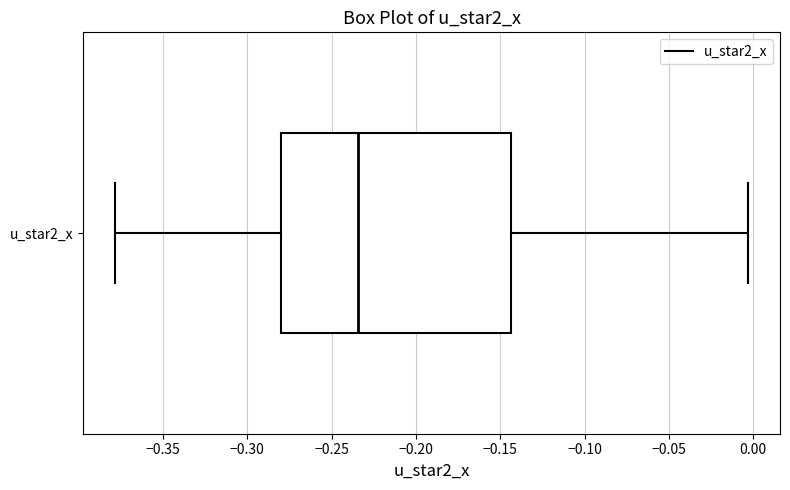

Transcribe this box plot: give where the median line is, the range the box spans, and where the two whiskers end, as read against the x-axis. The values are not printed on the chart, so give them approximately, as read against the axis.

median -0.235, box -0.280 to -0.145, whiskers -0.380 to -0.005